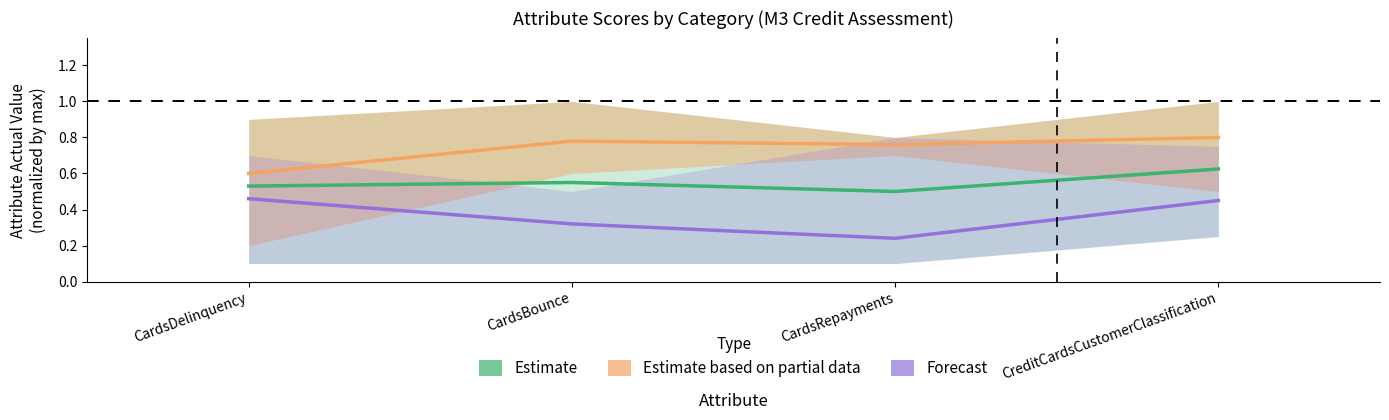

Count the Estimate based on partial data values in the range 0 to 1.

4